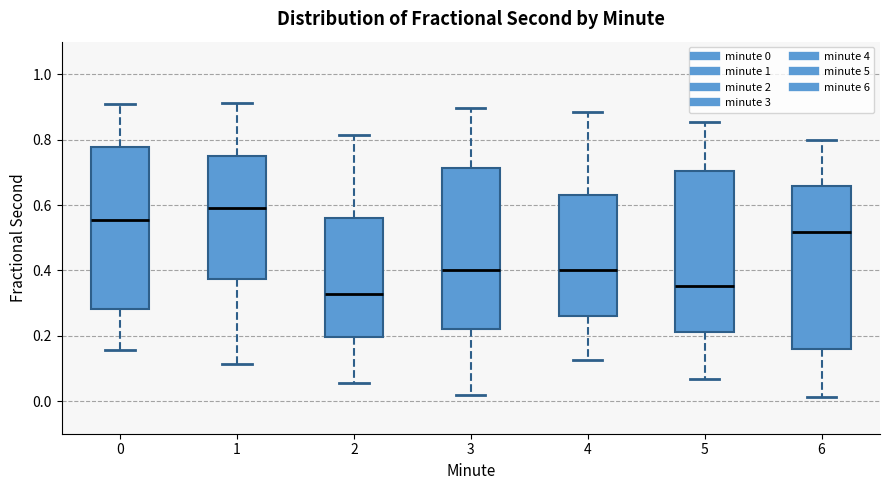

Which box has the lowest median line?

2